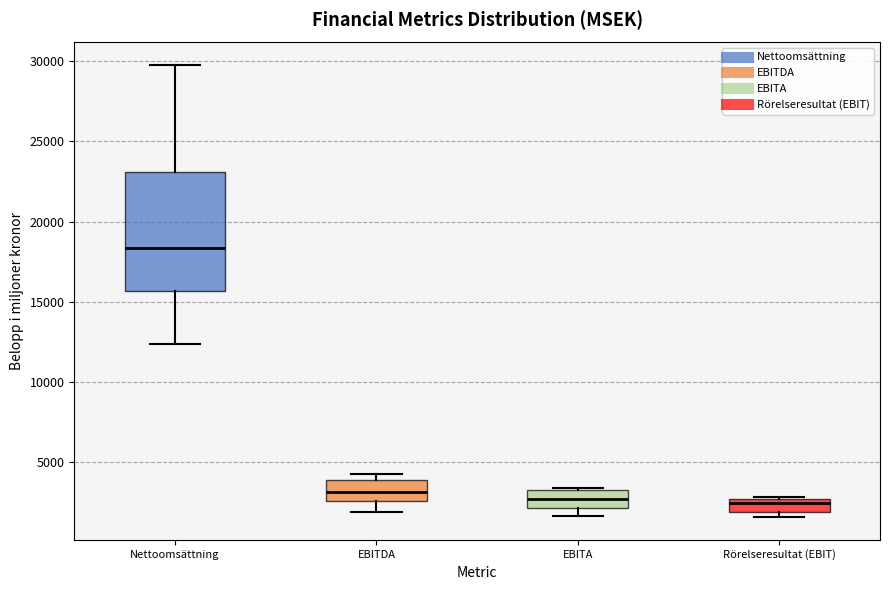

Reading left to right, transcribe this box plot: for each box, give where its median line is, the range the box spans, and where its two whiskers end, as read against the y-axis. The values are not printed on the chart, so give them approximately, as read against the axis.

Nettoomsättning: median 18500, box 15500 to 23000, whiskers 12500 to 30000
EBITDA: median 3000, box 2500 to 4000, whiskers 2000 to 4500
EBITA: median 2500, box 2000 to 3000, whiskers 1500 to 3500
Rörelseresultat (EBIT): median 2500 (just below the box's upper edge), box 2000 to 2500, whiskers 1500 to 3000